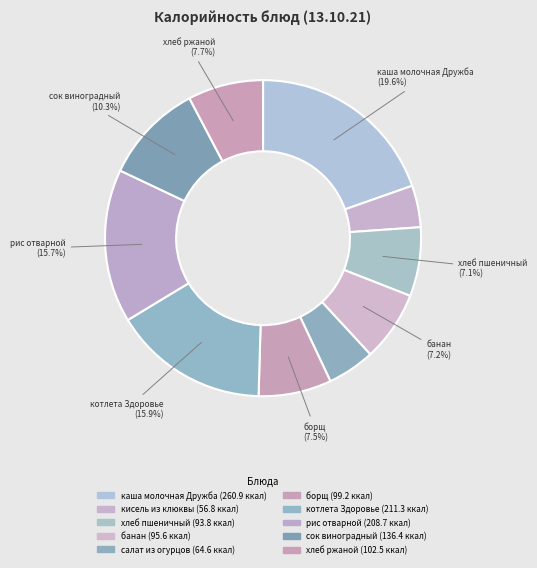

To the nearest percent, what portion does каша молочная Дружба represent?

20%